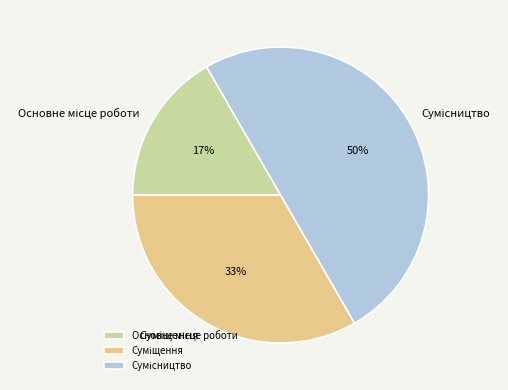

To the nearest percent, what is the average slice percentage?

33%